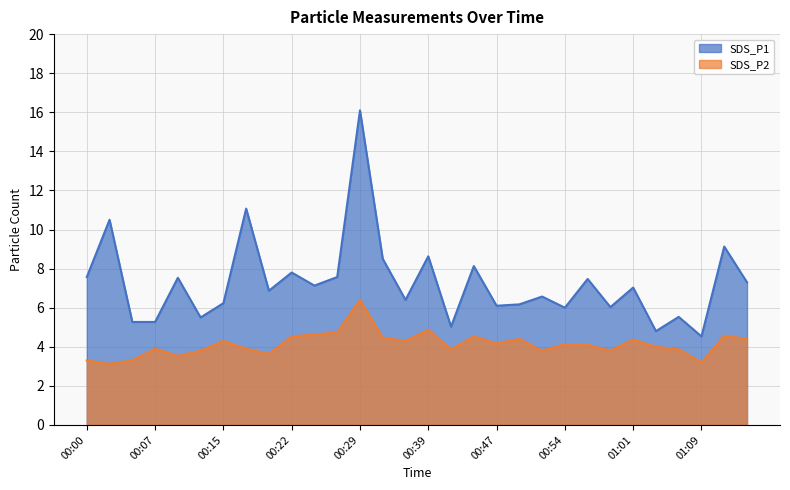

Is the value of SDS_P2 at 00:54 greater than the value of SDS_P1 at 01:01?

No